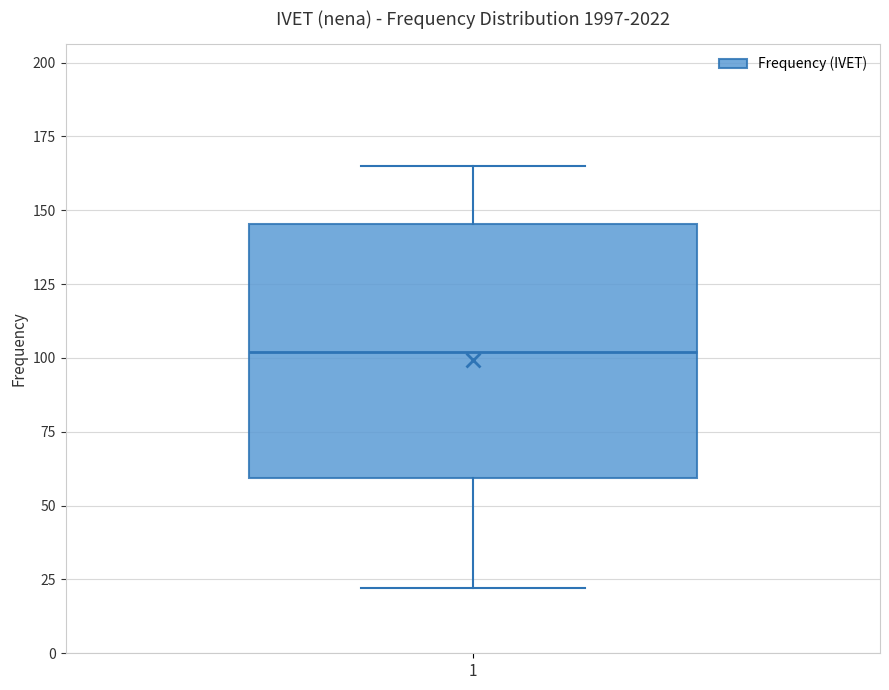

Read this box plot against the y-axis: the position of the median line, the range covered by the box, and the ends of both whiskers. The values are not printed on the chart, so give them approximately, as read against the axis.

median 100, box 60 to 145, whiskers 20 to 165